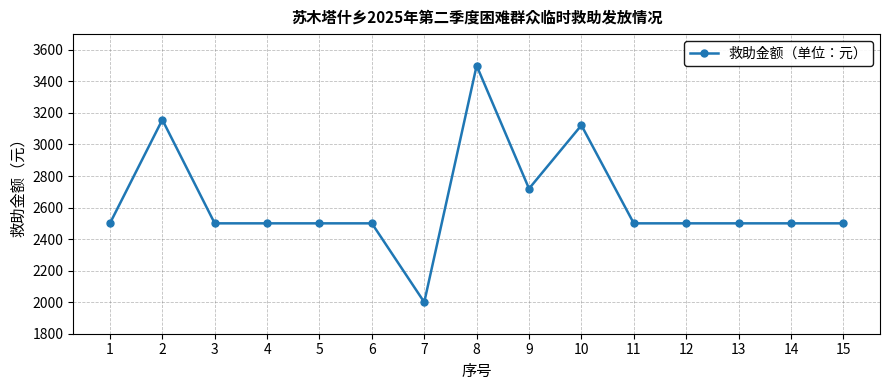

What is the maximum value shown in the chart?

3500